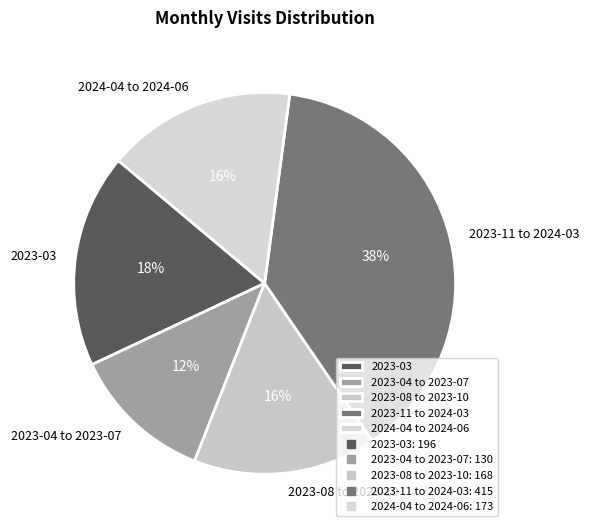

How many slices are in this pie chart?

5